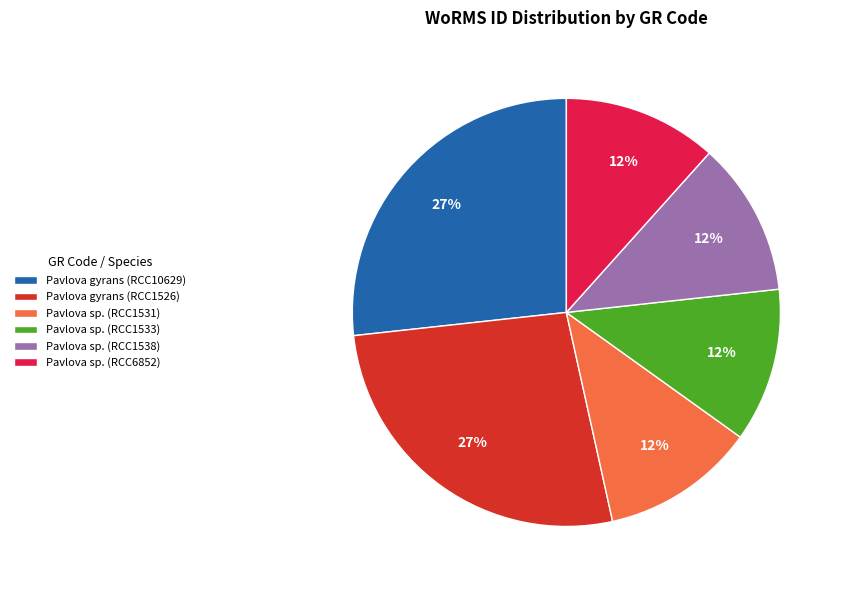

True or false: Pavlova sp. (RCC6852) accounts for 12% of the total.

True